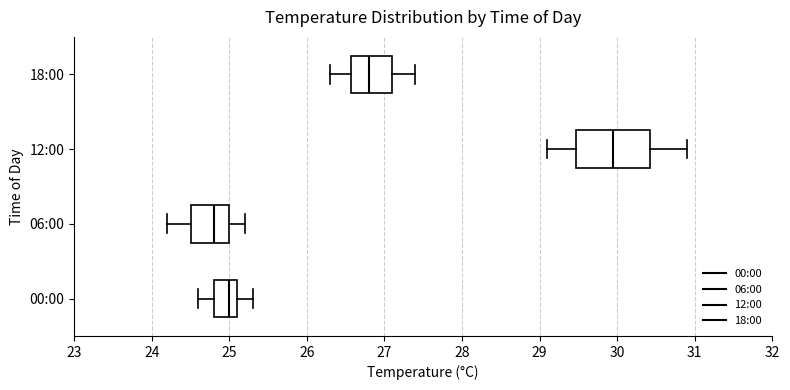

Where does the median line of the box for 00:00 sit on the x-axis? The values are not printed on the chart, so give them approximately, as read against the axis.

25.0